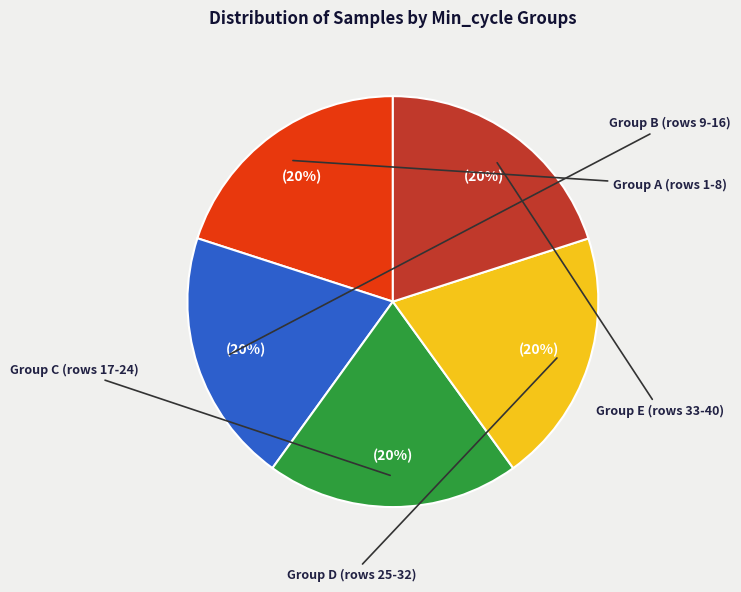

Does any single category account for the majority?

No